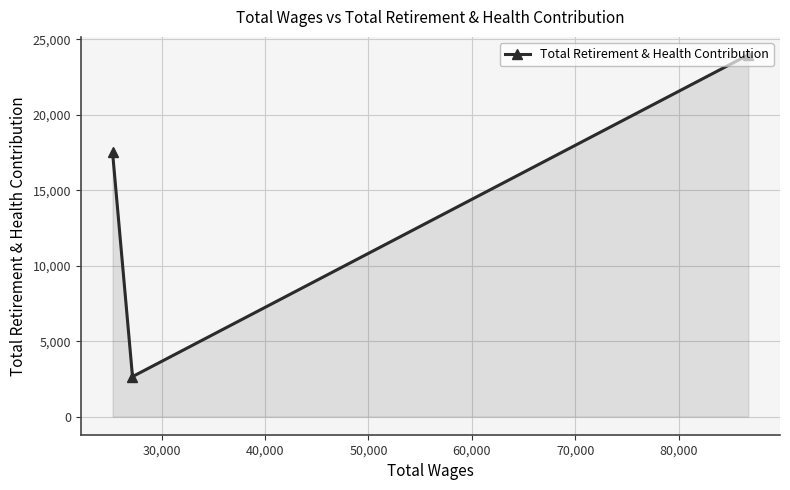

What is the smallest value displayed?

2651